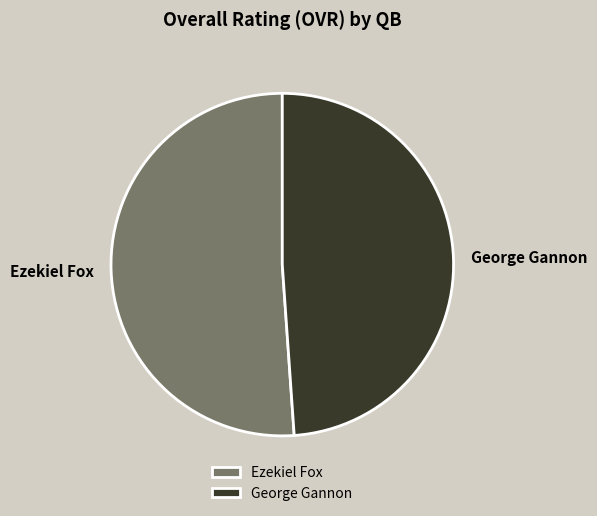

Which slice is the largest?

Ezekiel Fox